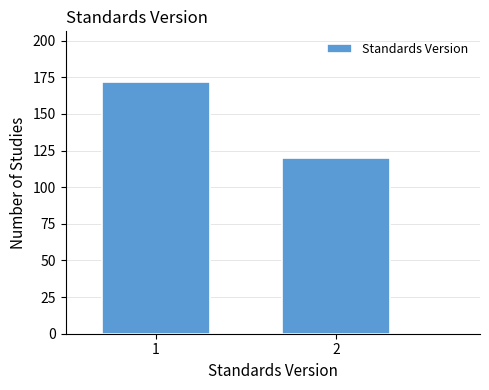

Reading left to right, extract all data points from this chart.

172	120